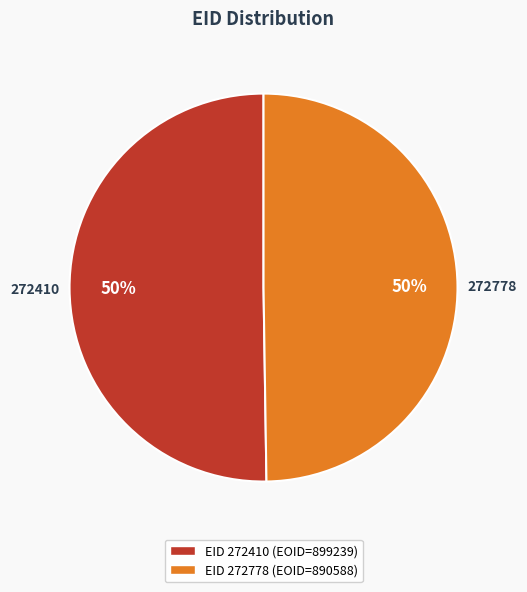

Approximately how many times larger is the value at 272410 compared to 272778?

1.0